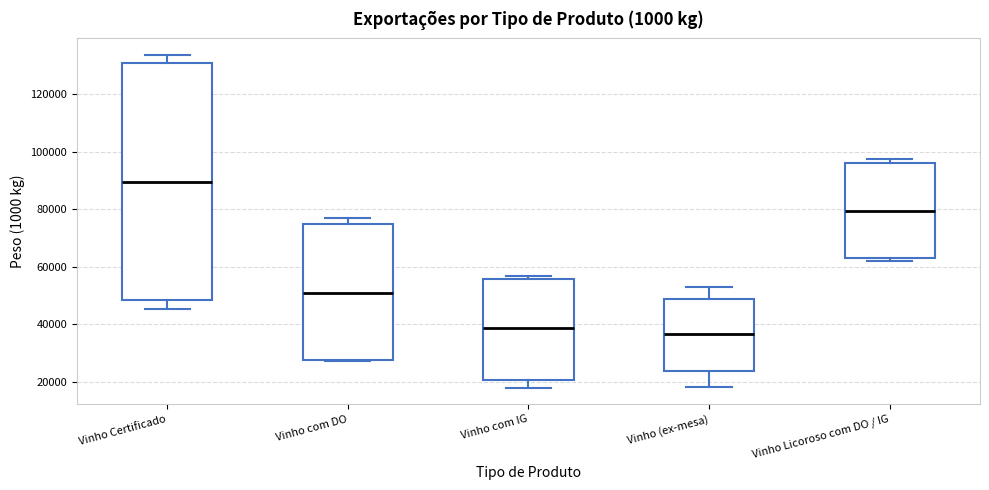

Which box has the lowest median line?

Vinho (ex-mesa)